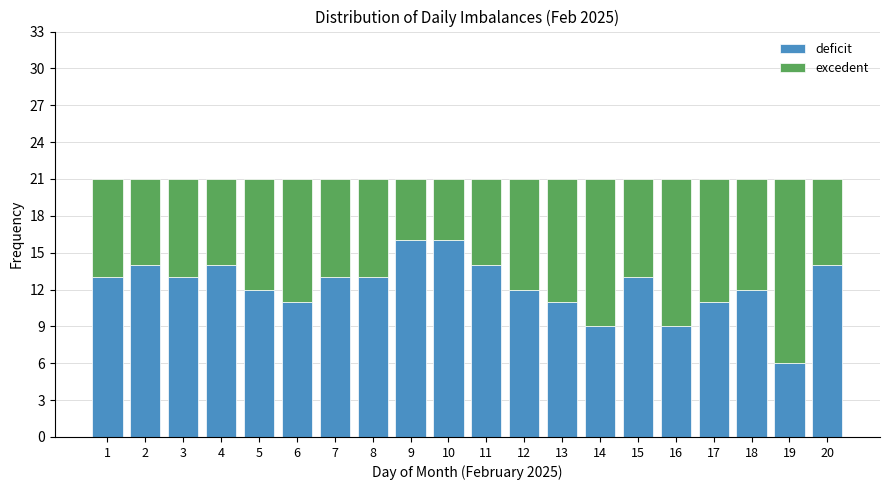

What is the sum of all deficit values?

246